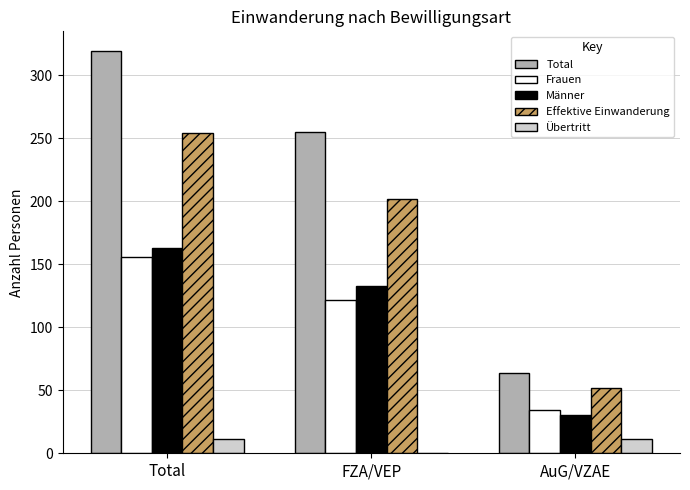

Are the bars horizontal?

No